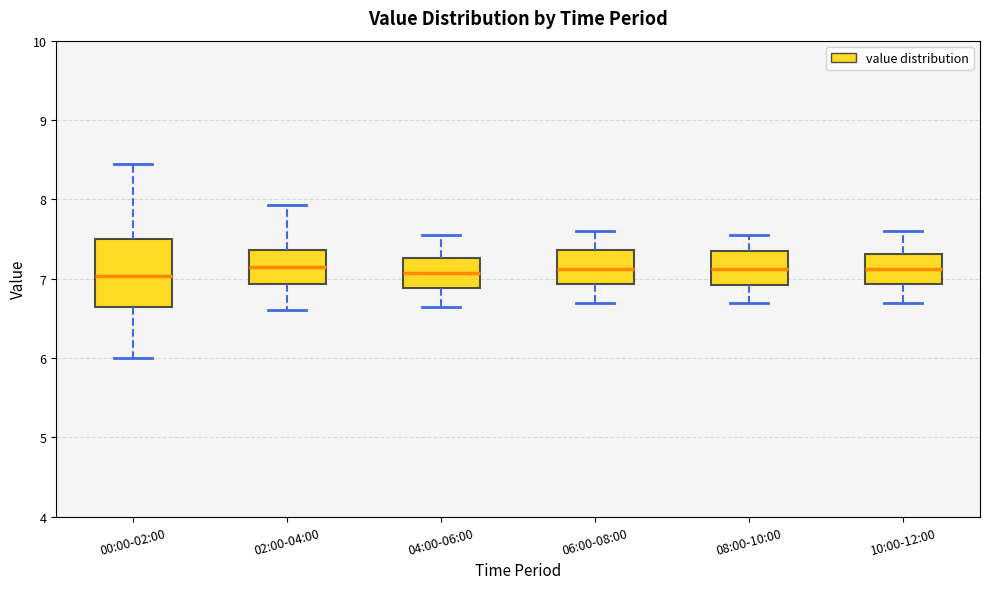

Which box is the tallest, from its lower edge to its upper edge?

00:00-02:00